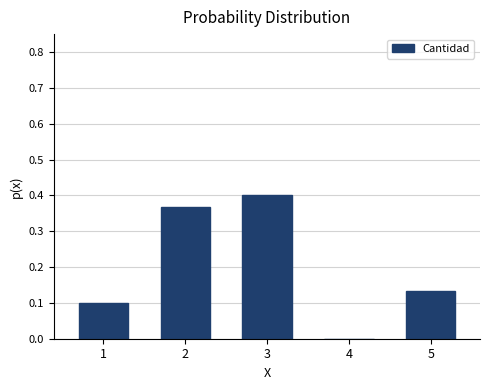

Which category has the highest value across all series?

3